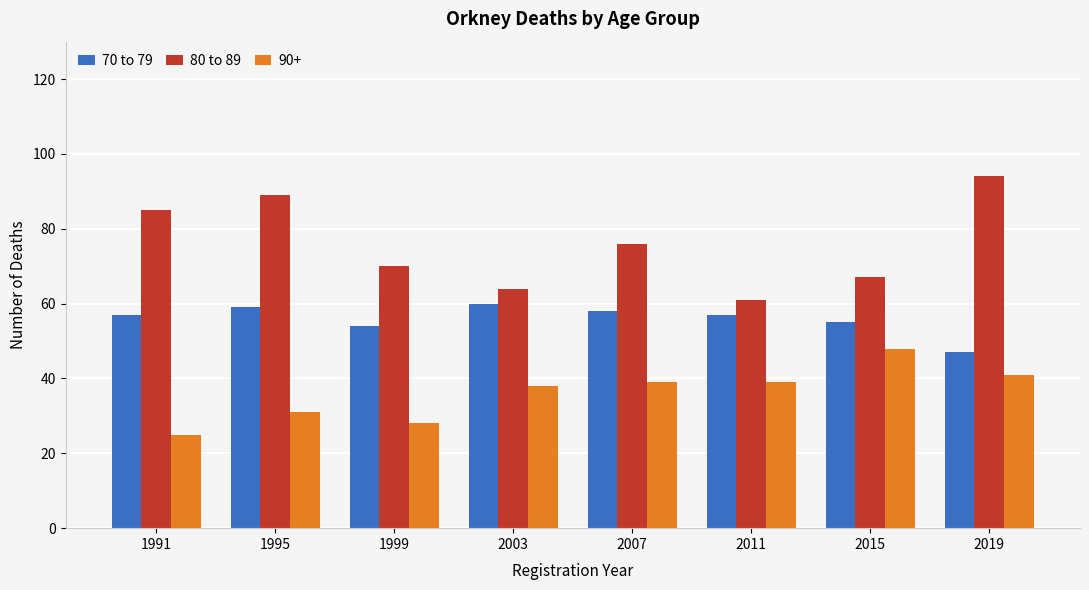

How many categories are shown in the chart?

8